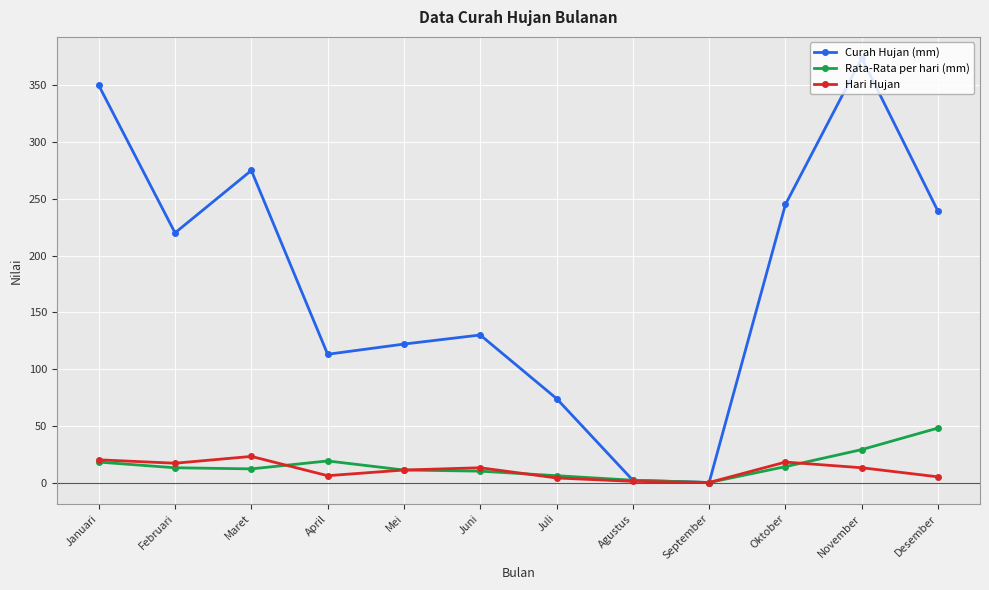

The Curah Hujan (mm) series shows 35 at April. True or false?

False